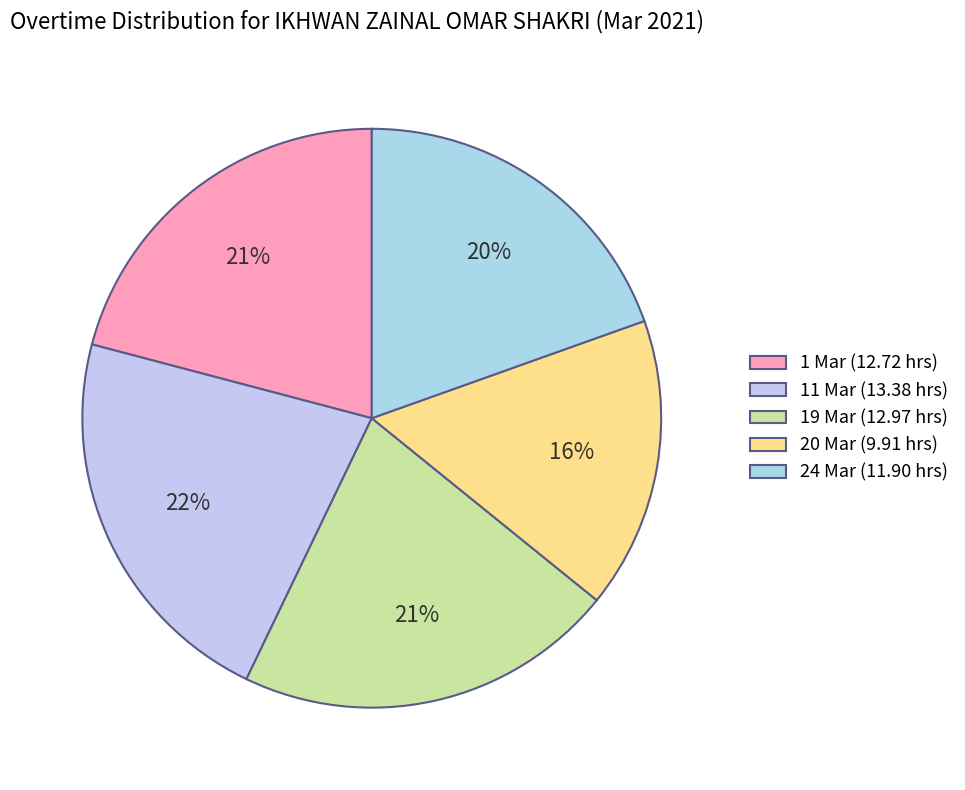

What is the smallest slice in the pie chart?

20 Mar (9.91 hrs)